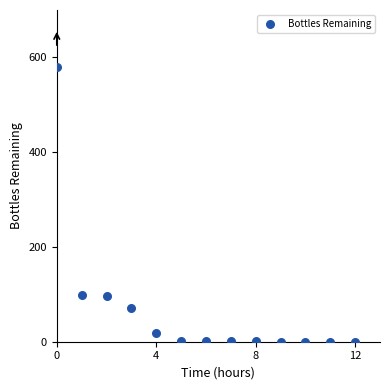

What is the range of Y values (max minus min)?

579.8